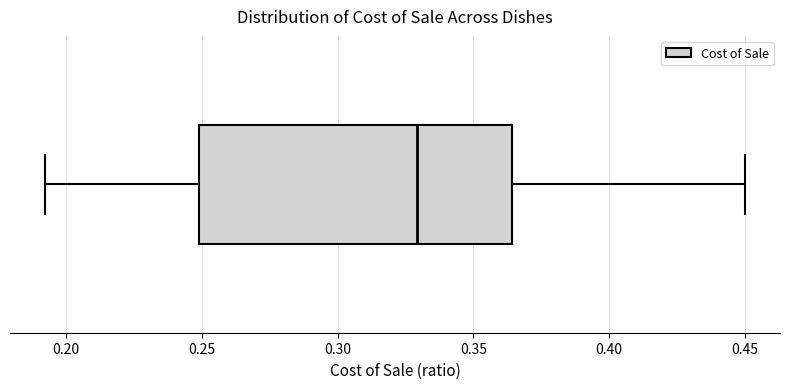

Read this box plot against the x-axis: the position of the median line, the range covered by the box, and the ends of both whiskers. The values are not printed on the chart, so give them approximately, as read against the axis.

median 0.330, box 0.250 to 0.365, whiskers 0.190 to 0.450